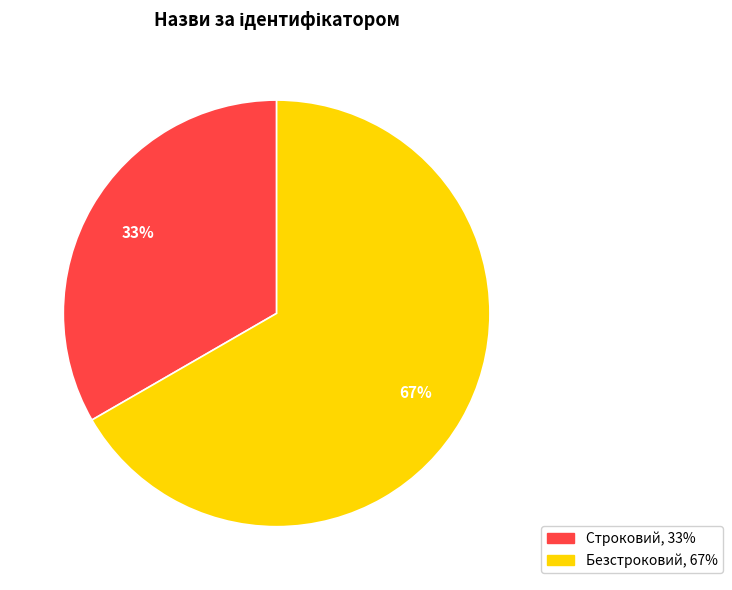

To the nearest percent, what is the combined percentage of Строковий and Безстроковий?

100%